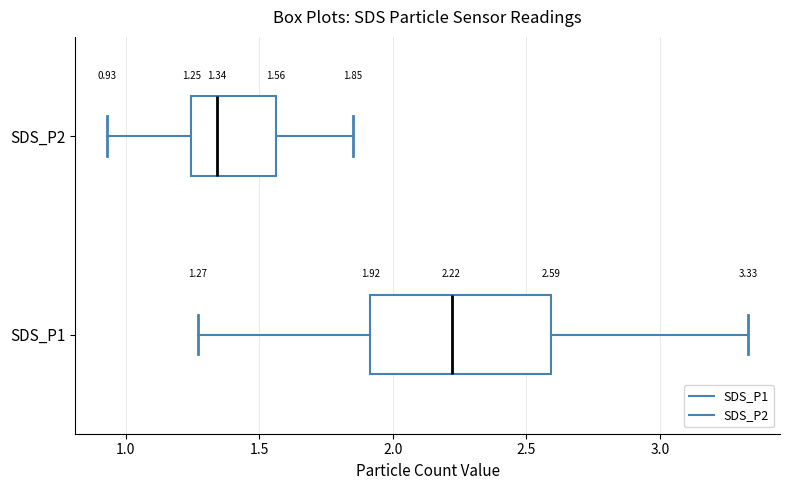

Comparing the boxes themselves (not the whiskers), which one is the widest?

SDS_P1